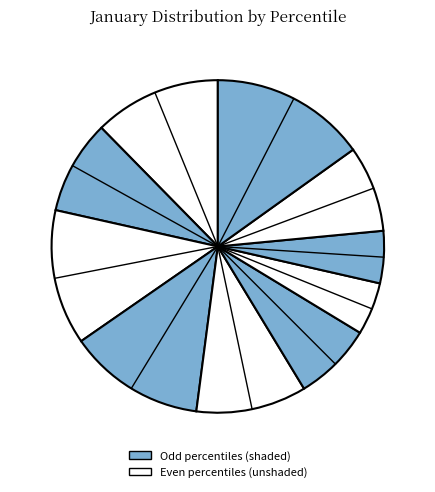

How many slices are in this pie chart?

10